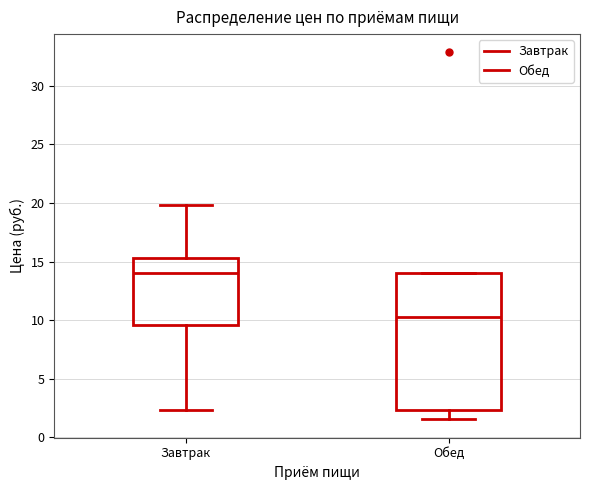

Reading left to right, transcribe this box plot: for each box, give where its median line is, the range the box spans, and where its two whiskers end, as read against the y-axis. The values are not printed on the chart, so give them approximately, as read against the axis.

Завтрак: median 14.0, box 9.5 to 15.5, whiskers 2.5 to 20.0
Обед: median 10.5, box 2.5 to 14.0, whiskers 1.5 to 14.0